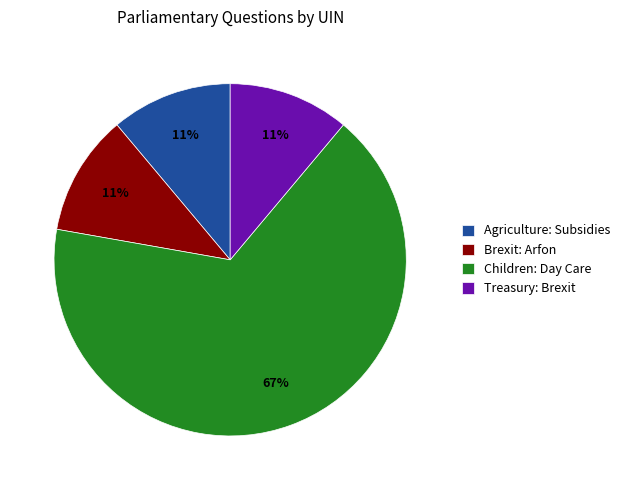

To the nearest percent, what is the difference between the Brexit: Arfon and Children: Day Care slice percentages?

56%